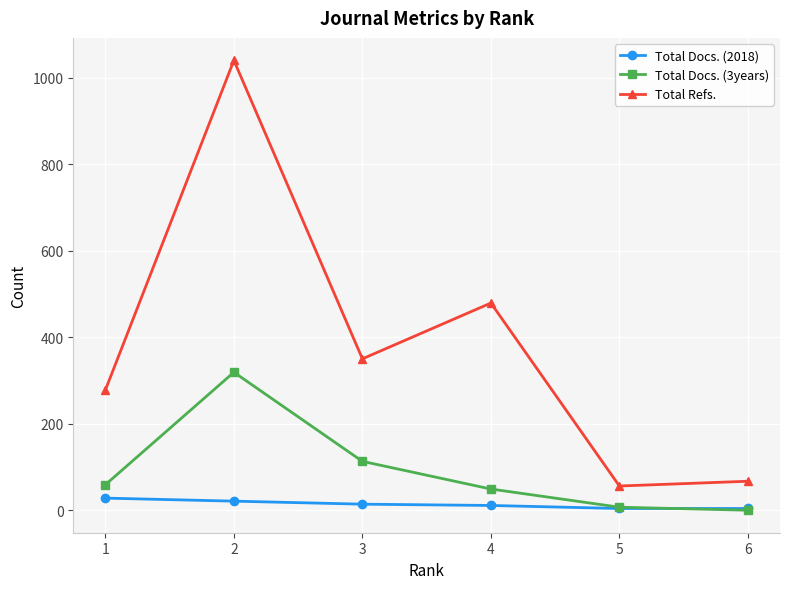

What is the value of the Total Docs. (3years) point at the 3rd from the left?

113